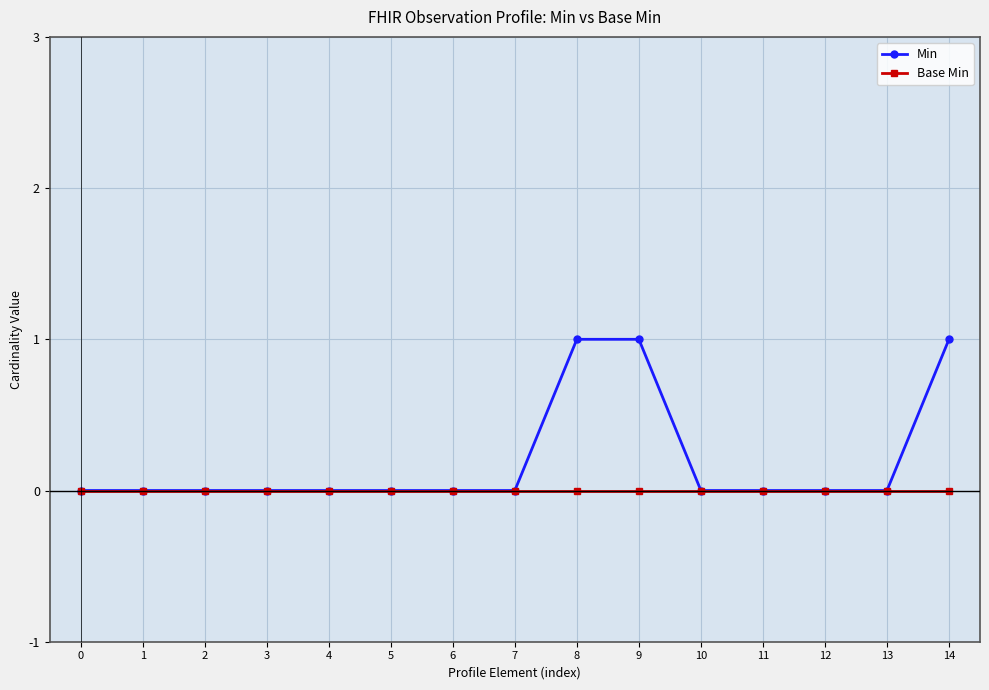

Rank the series by their average value, from lowest to highest.

Base Min, Min